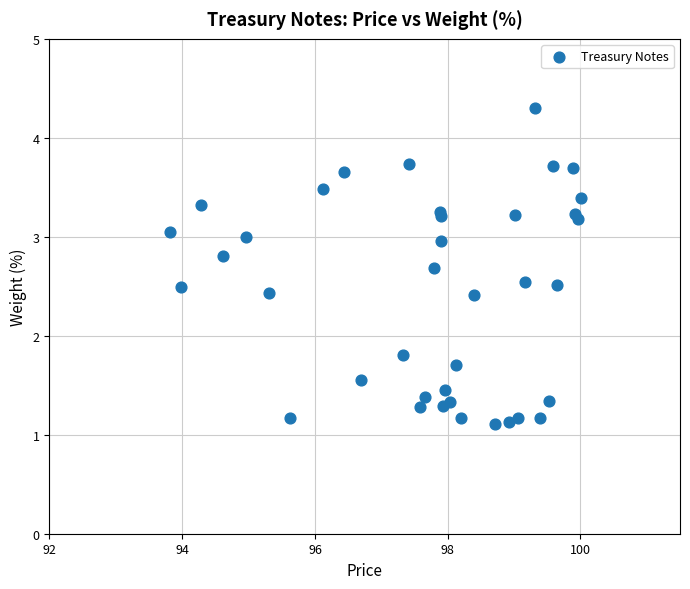

What Y value in the scatter plot is closest to 2?

1.8